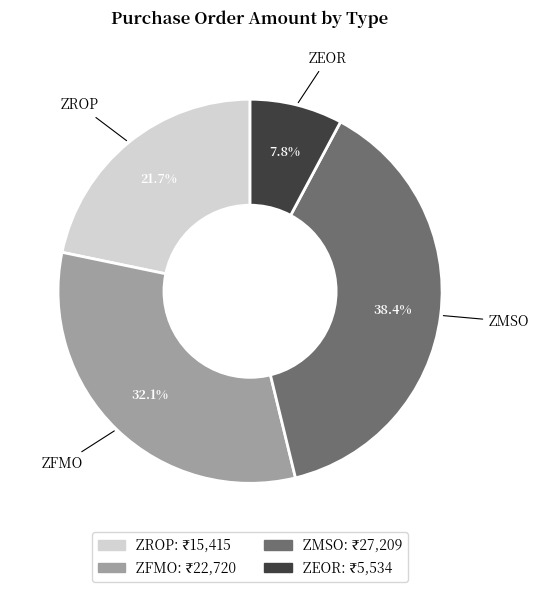

Is there any slice that represents more than half of the pie?

No